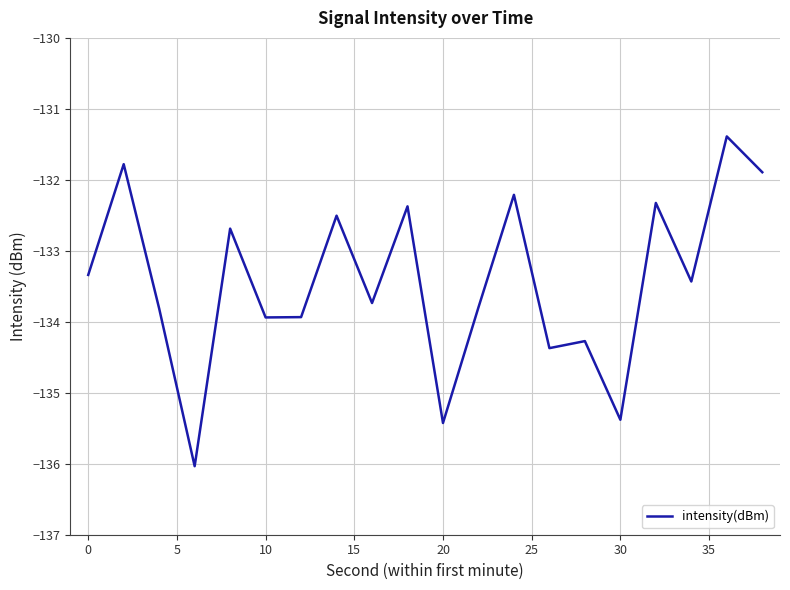

What is the smallest value displayed?

-136.0